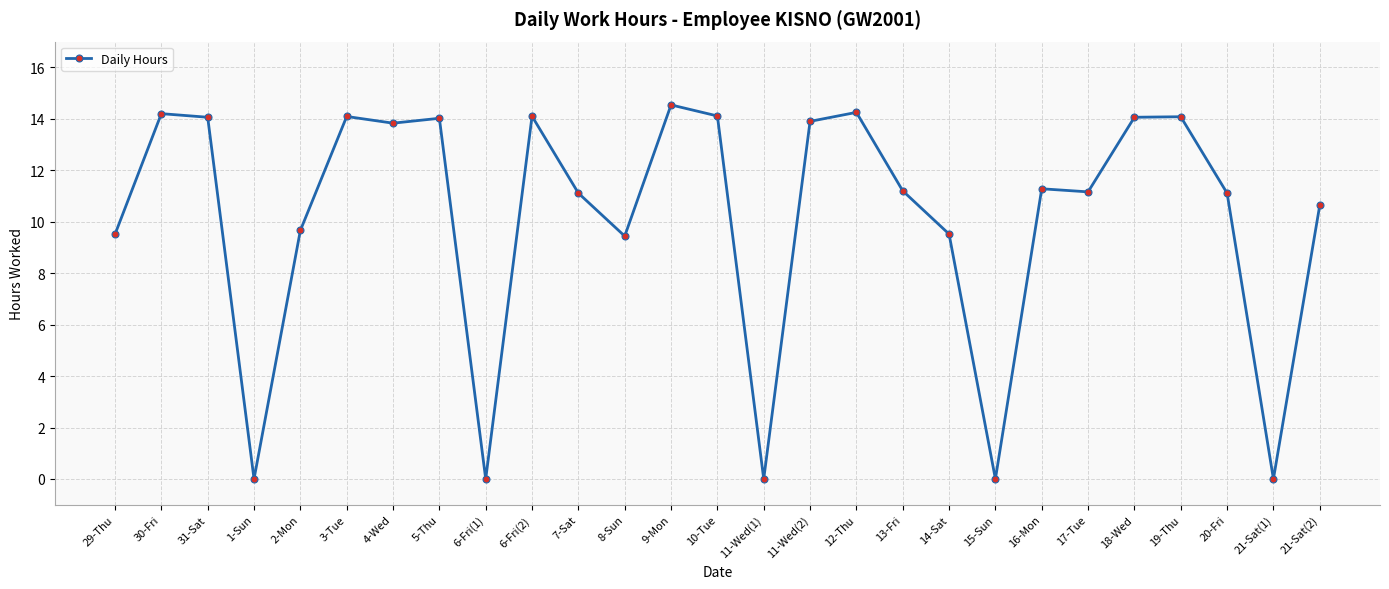

What position from the left is 21-Sat(2)?

27